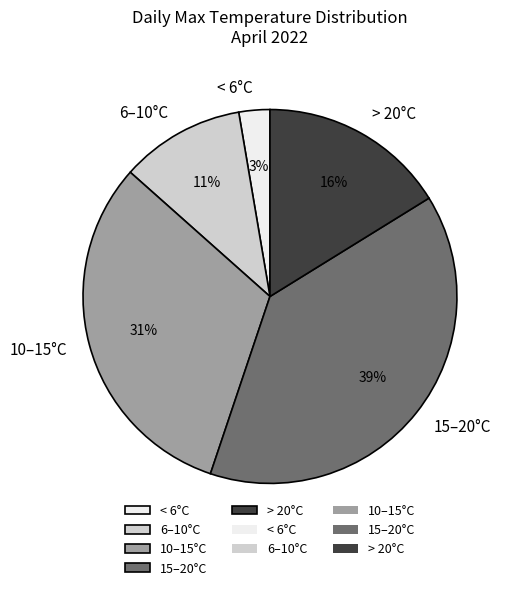

Which has a higher value, 6–10°C or < 6°C?

6–10°C